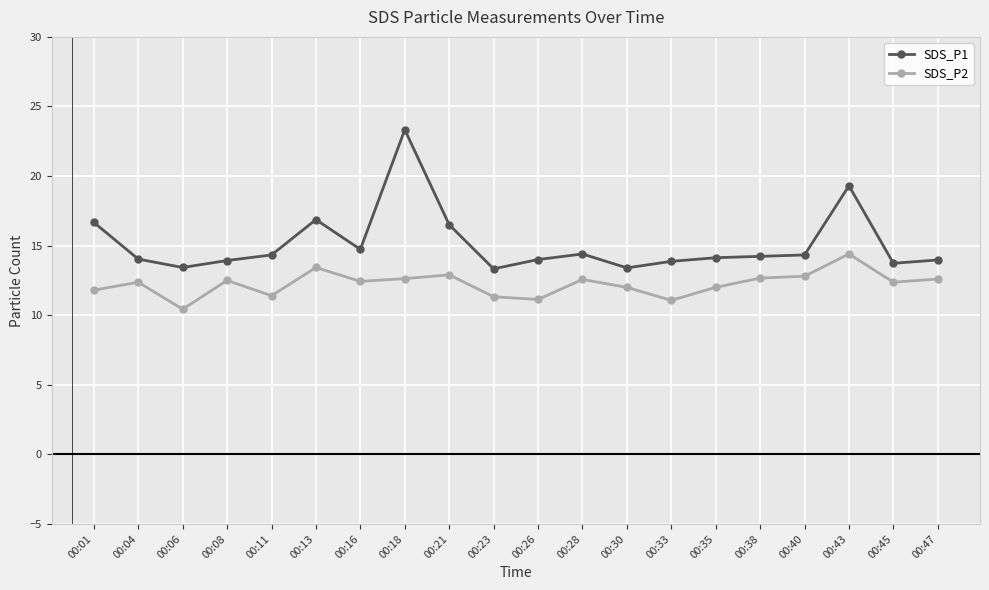

True or false: SDS_P1 and SDS_P2 cross at least once.

False